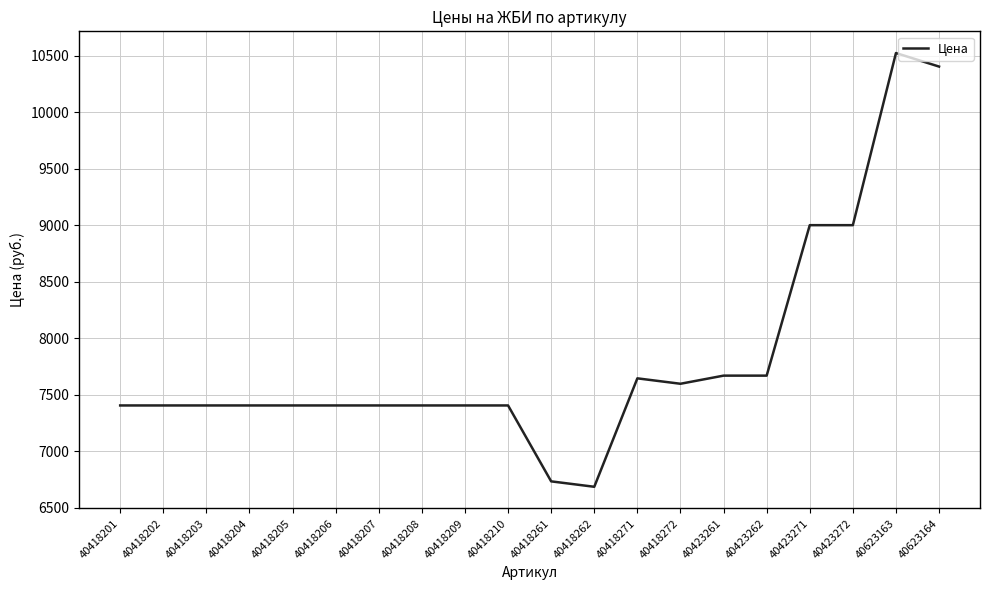

What is the approximate value at 40418203, to the nearest 10?

7400